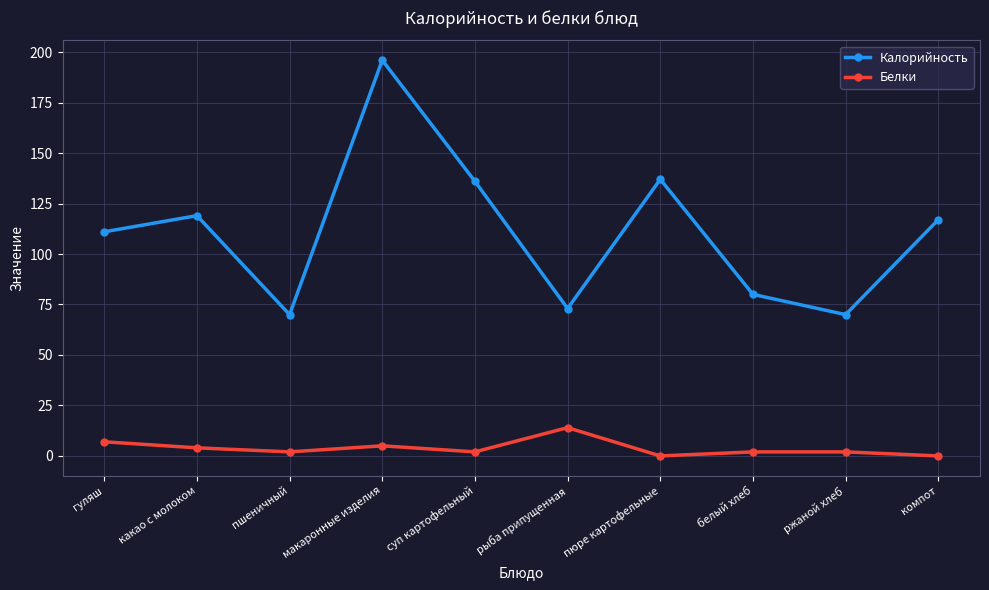

How many data points in Калорийность are less than 117?

5